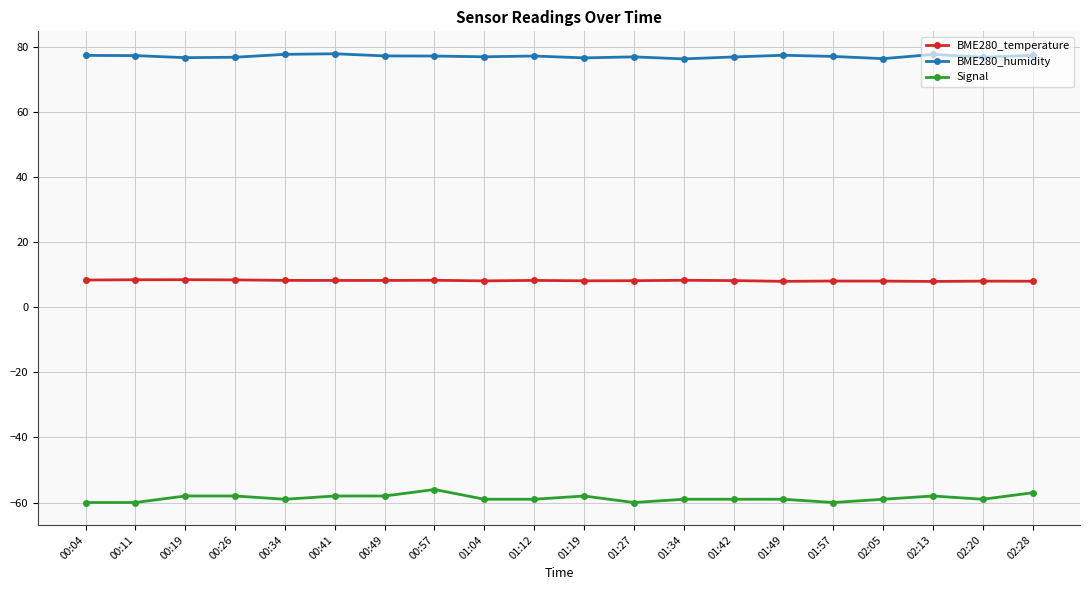

Read the Signal value at 02:20.

-59.0